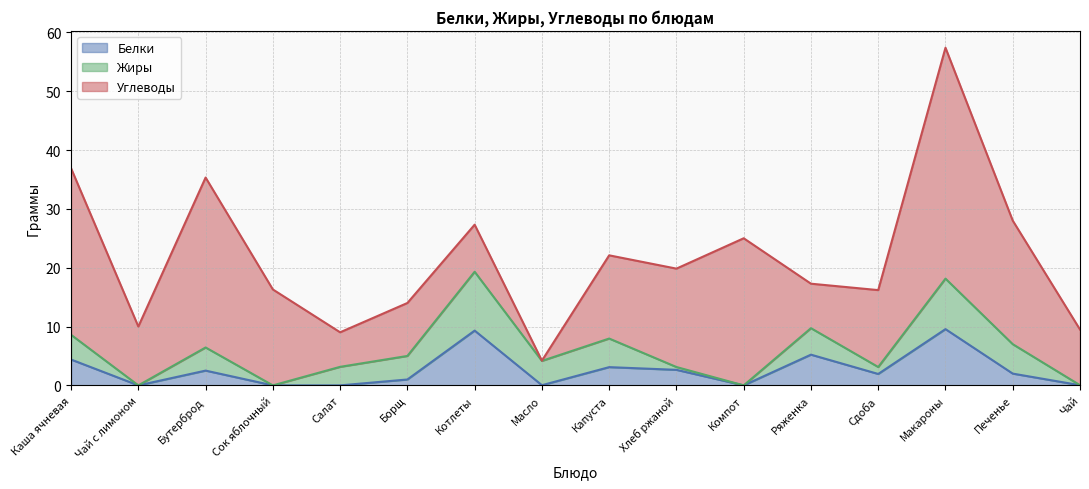

Read the Углеводы value at Борщ.

9.0